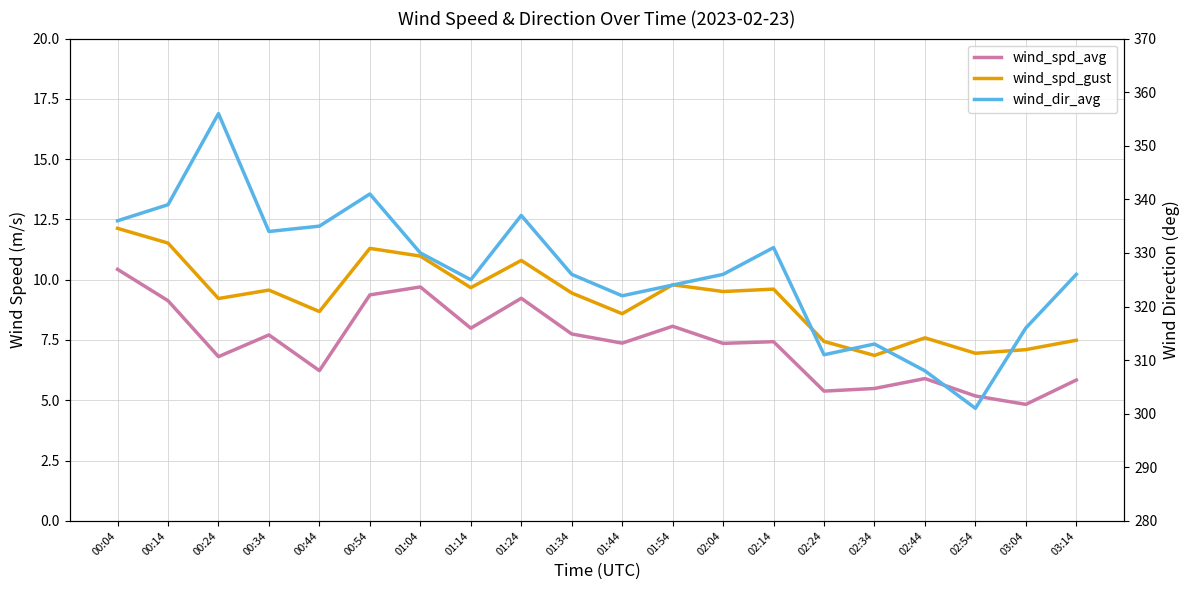

Read the wind_spd_gust value at 00:04.

12.1